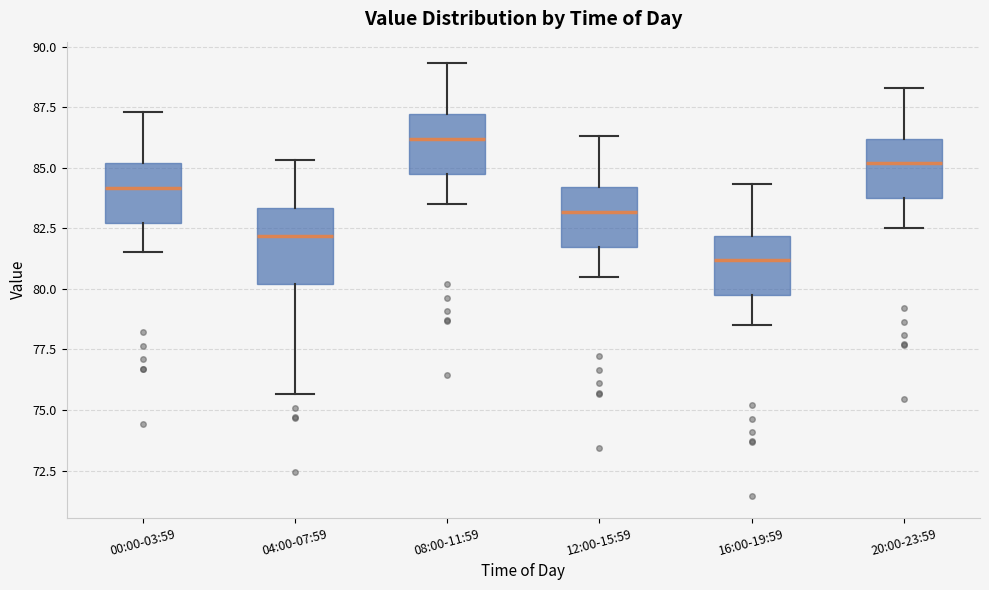

Reading left to right, read every box against the y-axis: the position of its median line, the range the box covers, and the ends of its whiskers. The values are not printed on the chart, so give them approximately, as read against the axis.

00:00-03:59: median 84.0, box 82.5 to 85.0, whiskers 81.5 to 87.5
04:00-07:59: median 82.0, box 80.0 to 83.5, whiskers 75.5 to 85.5
08:00-11:59: median 86.0, box 84.5 to 87.0, whiskers 83.5 to 89.5
12:00-15:59: median 83.0, box 81.5 to 84.0, whiskers 80.5 to 86.5
16:00-19:59: median 81.0, box 79.5 to 82.0, whiskers 78.5 to 84.5
20:00-23:59: median 85.0, box 83.5 to 86.0, whiskers 82.5 to 88.5